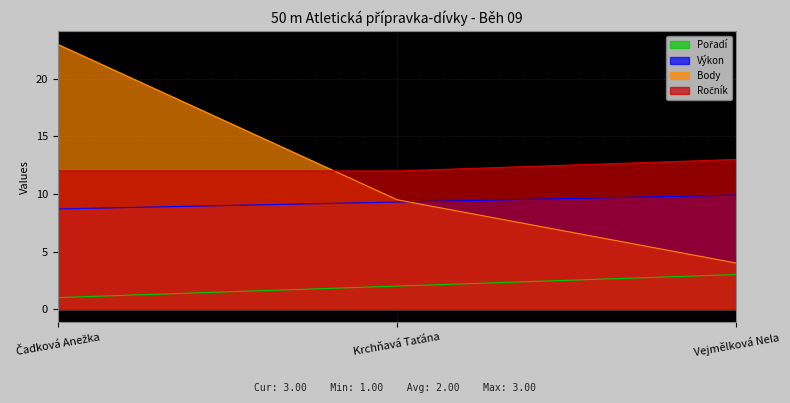

What is the label of the 3rd point from the left?

Vejmělková Nela